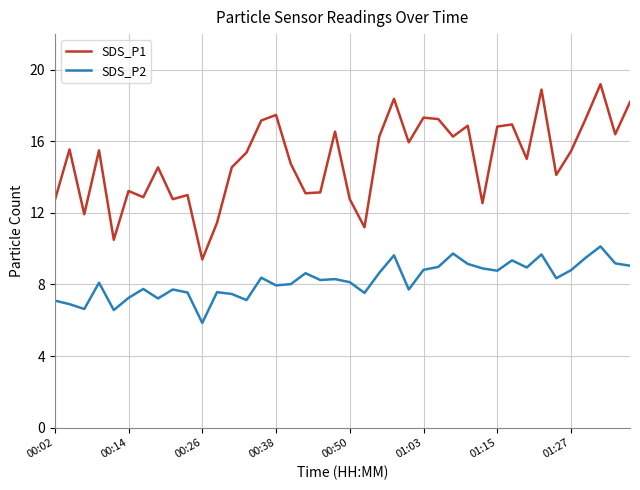

Which series has the widest spread of values?

SDS_P1